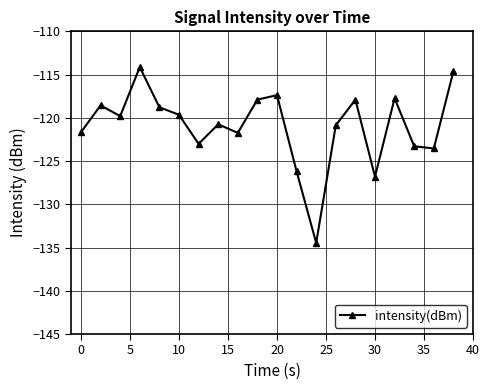

What is the smallest value displayed?

-134.5